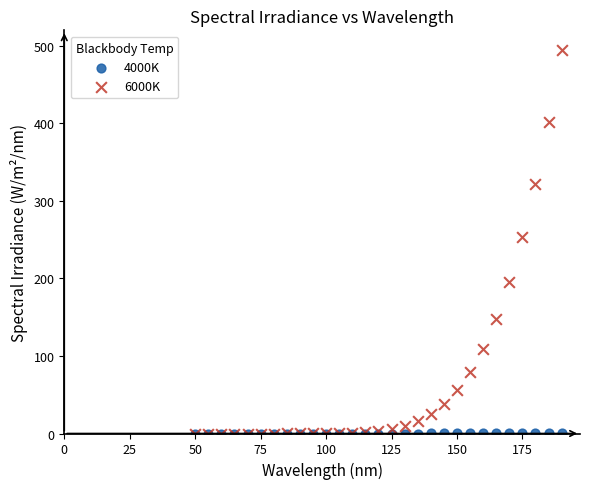

Which series has the widest spread of Y values?

6000K